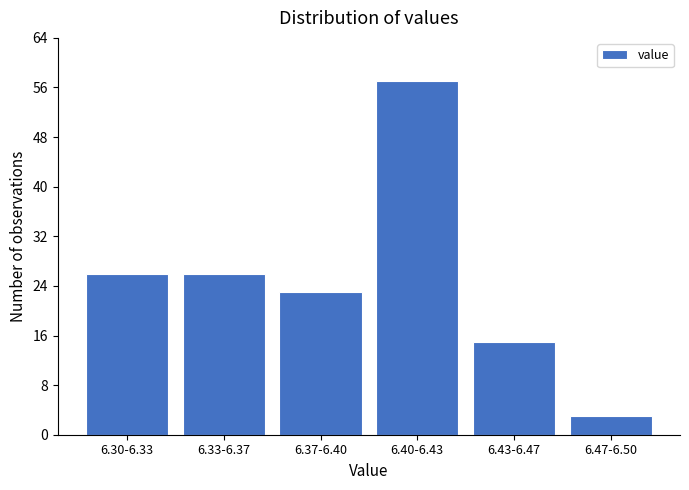

Reading right to left, what are all the values shown in this chart?

3	15	57	23	26	26